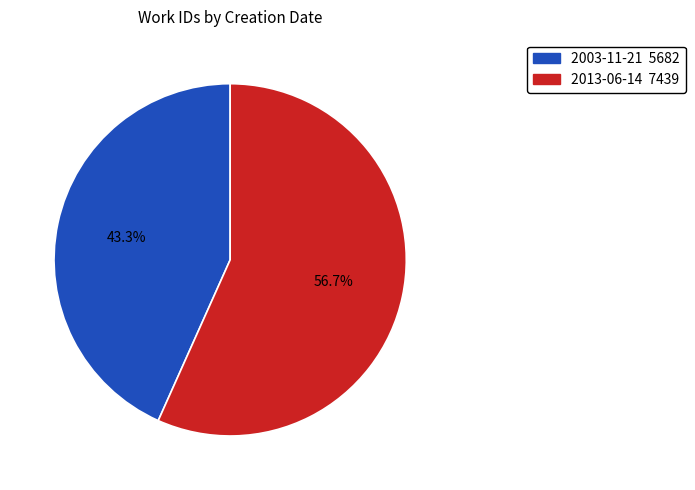

Is the sum of 2003-11-21 and 2013-06-14 greater than half?

Yes